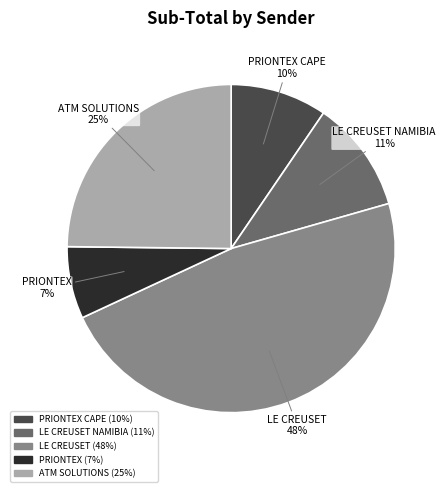

To the nearest percent, what is the difference between the LE CREUSET NAMIBIA and PRIONTEX slice percentages?

4%